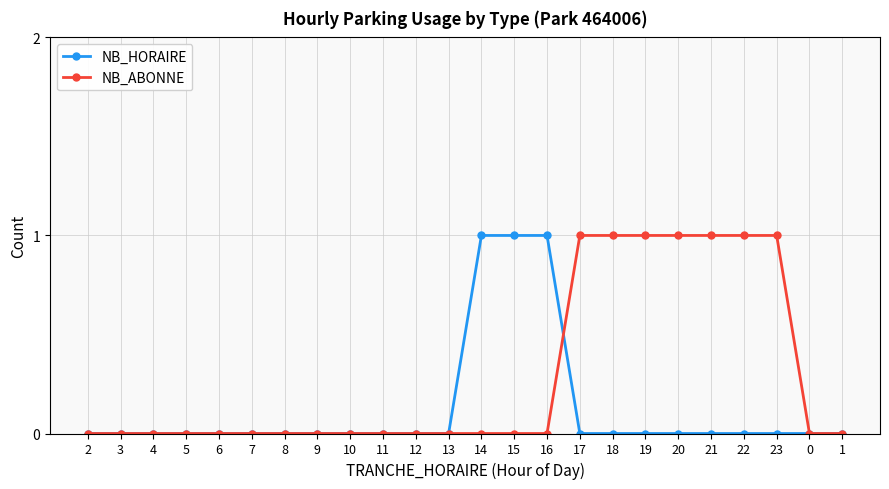

What is the sum of all NB_HORAIRE values?

3